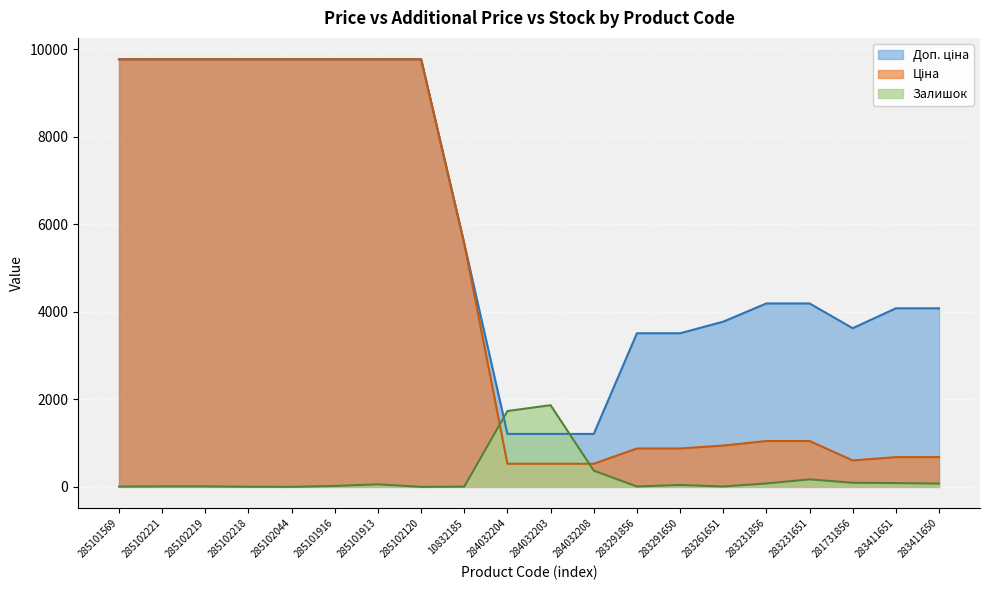

At which category does Доп. ціна reach its first local valley?

281731856